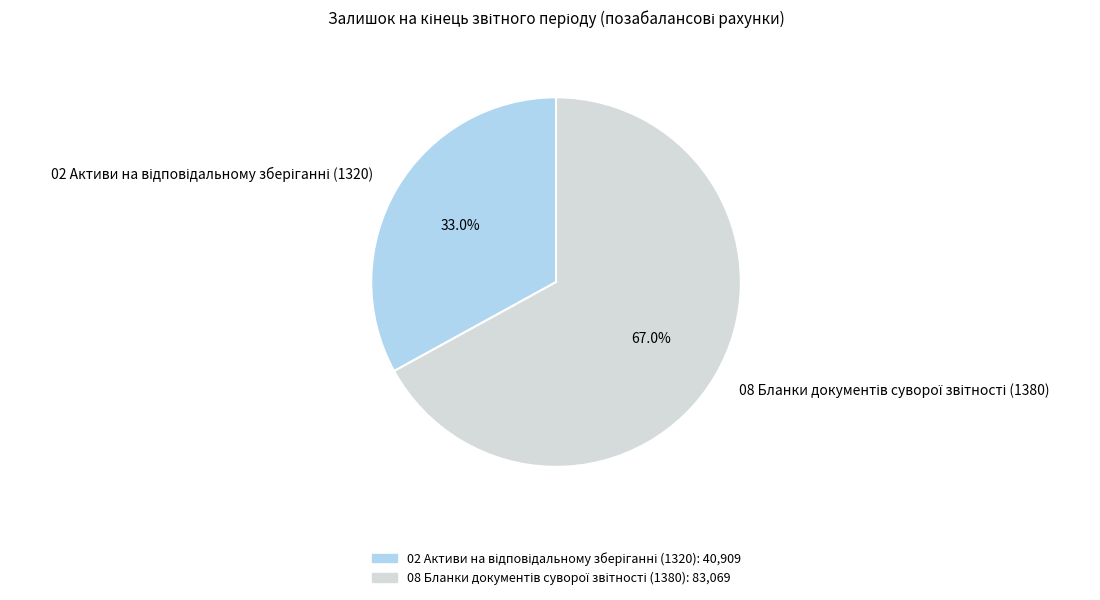

Is there a majority slice in this chart?

Yes